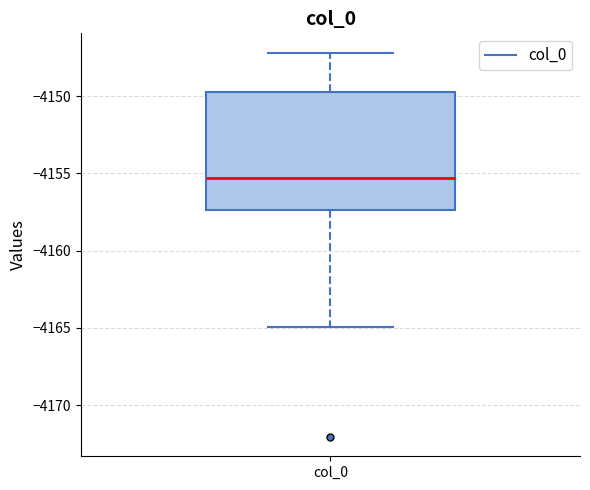

Where does the lower whisker of the box for col_0 end on the y-axis? The values are not printed on the chart, so give them approximately, as read against the axis.

-4165.0